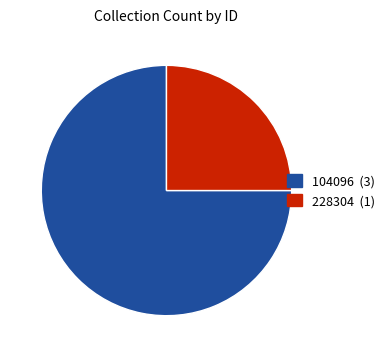

Which category has the biggest portion of the pie?

104096